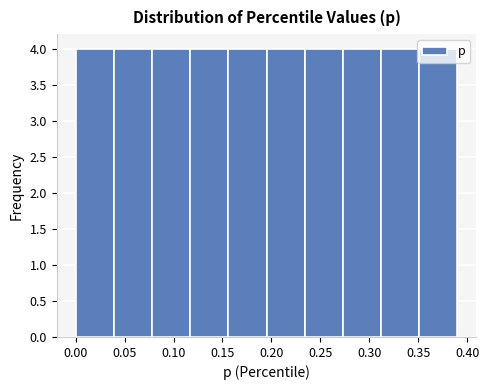

Reading left to right, list every bar in this chart as the range it spans on the x-axis followed by its height. Neither the bar edges nor the heights are printed on the chart, so give them approximately, as read against the axes.

0.000 to 0.039: 4
0.039 to 0.078: 4
0.078 to 0.117: 4
0.117 to 0.156: 4
0.156 to 0.195: 4
0.195 to 0.234: 4
0.234 to 0.273: 4
0.273 to 0.312: 4
0.312 to 0.351: 4
0.351 to 0.390: 4